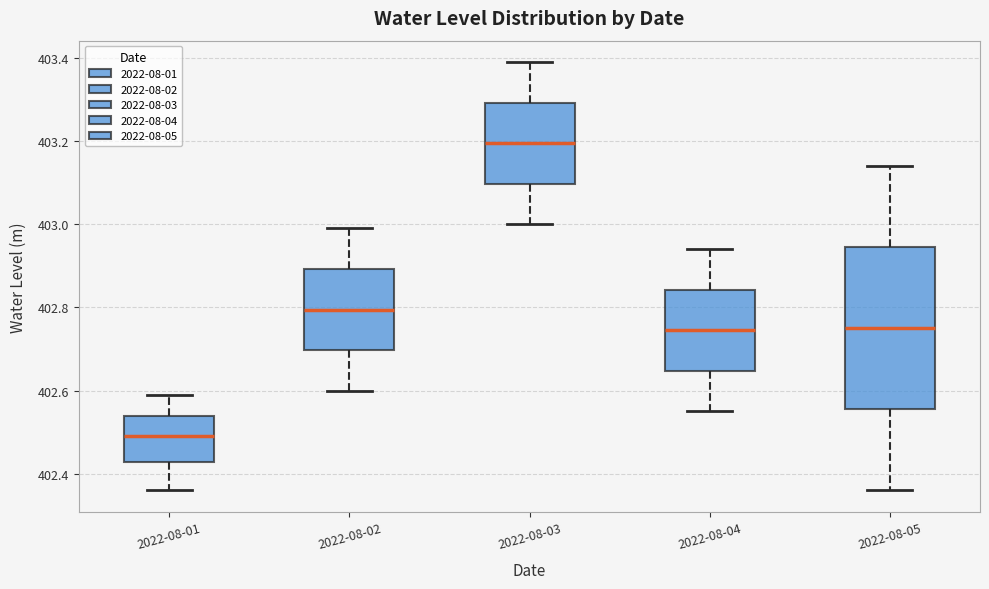

Where is the lower edge of the box for 2022-08-03 on the y-axis? The values are not printed on the chart, so give them approximately, as read against the axis.

403.10